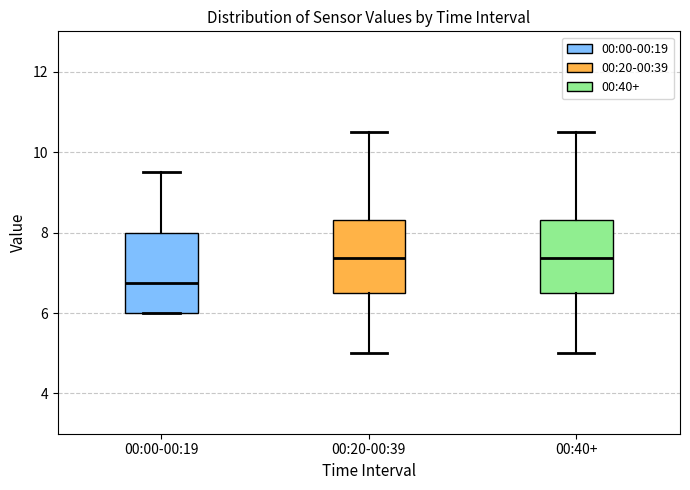

Which box has the lowest median line?

00:00-00:19